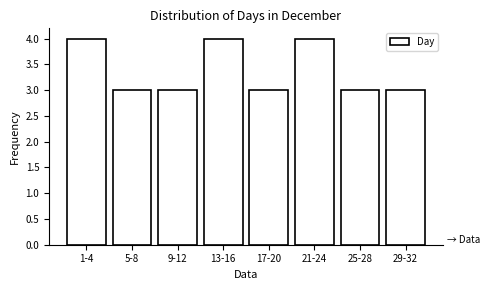

Reading left to right, list all the values displayed in this chart.

1-4=4	5-8=3	9-12=3	13-16=4	17-20=3	21-24=4	25-28=3	29-32=3